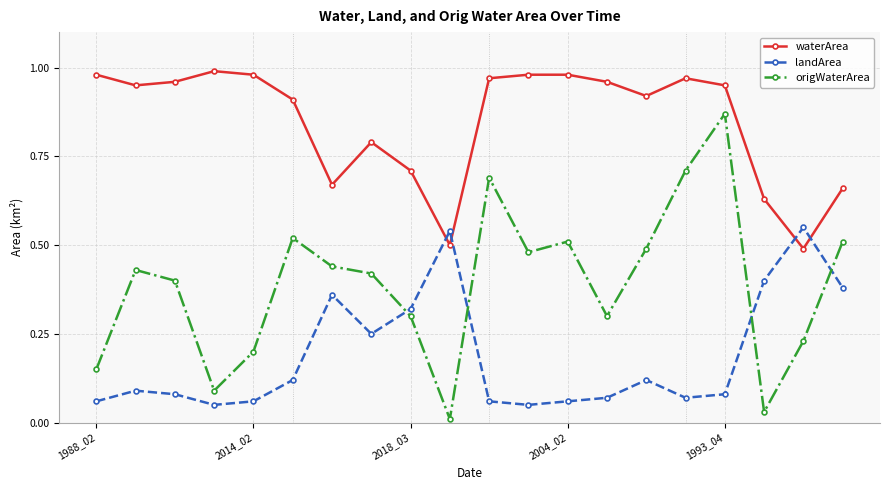

How many interior local peaks does the landArea series have?

5